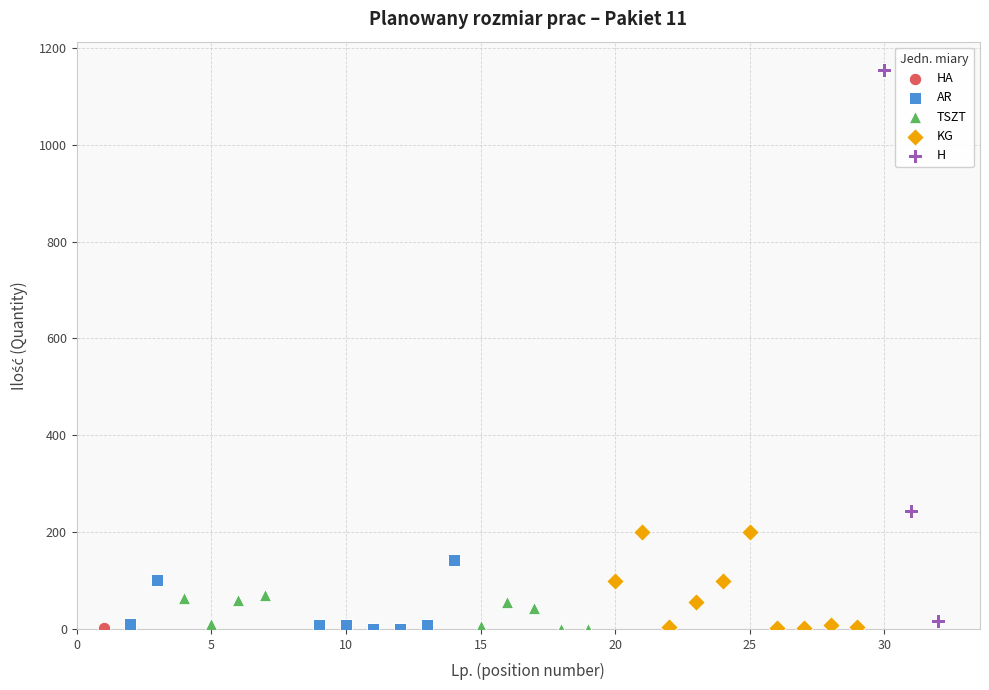

Which series reaches the maximum Y coordinate?

H